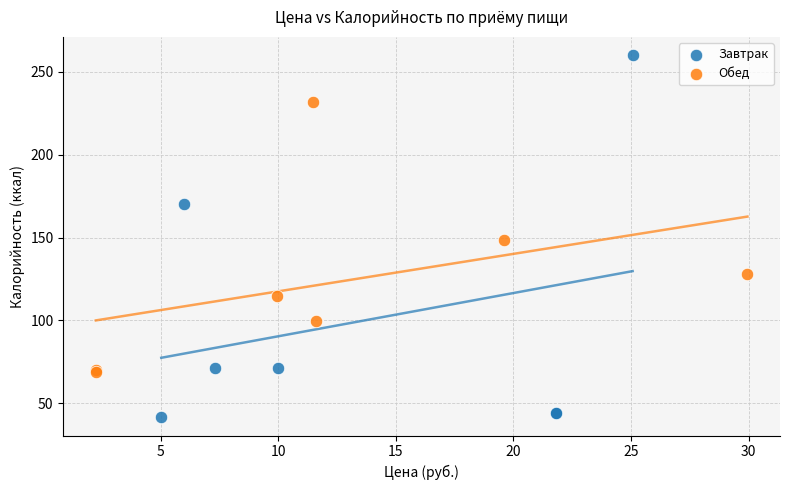

Which series reaches the maximum Y coordinate?

Завтрак